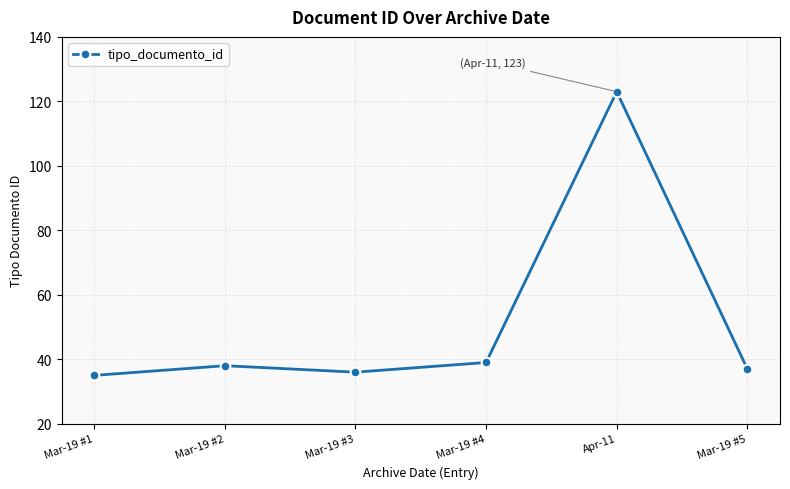

How many data points does each series have?

6